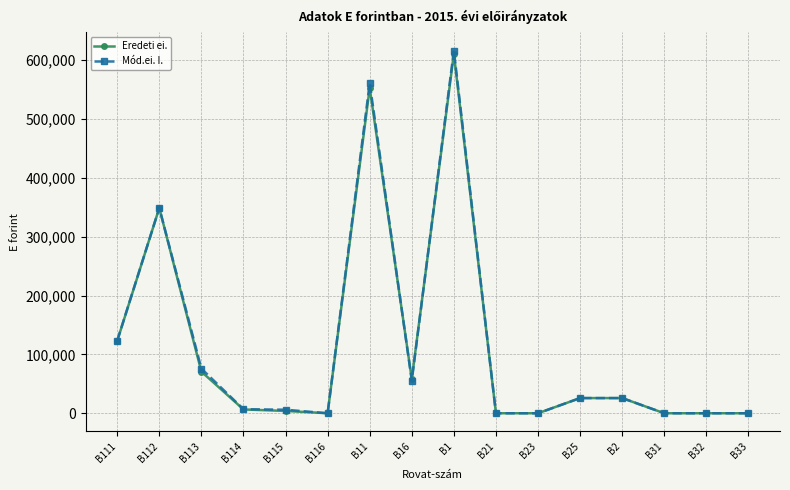

True or false: Mód.ei. I. has a value of 123241 at B111.

True